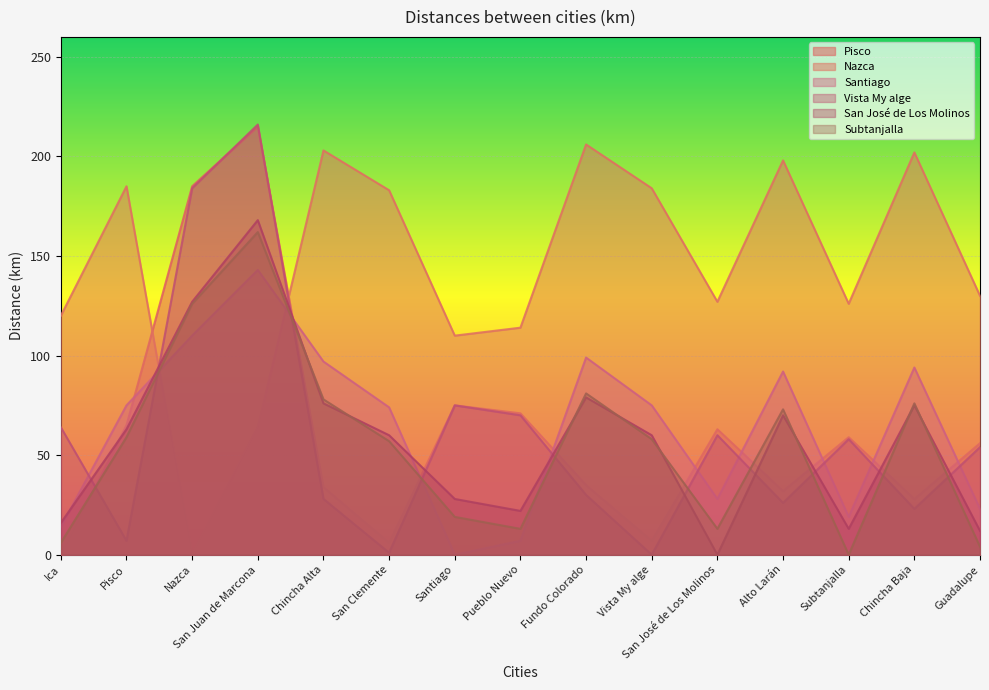

At how many categories does at least one series exceed 197?

5